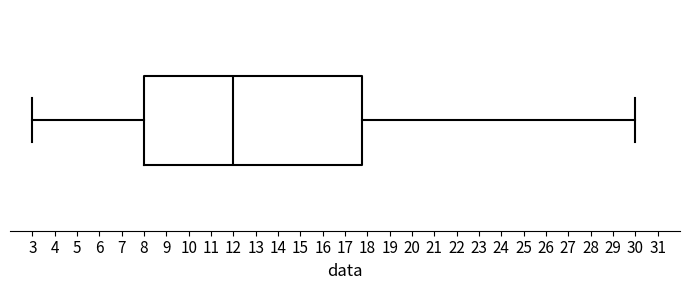

Where does the right whisker of the box end on the x-axis? The values are not printed on the chart, so give them approximately, as read against the axis.

30.0